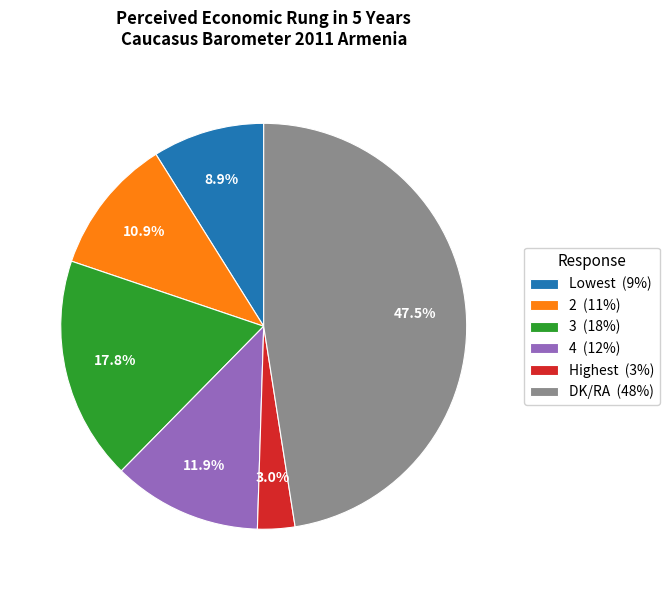

Combined, do 2 and 3 account for over 50%?

No